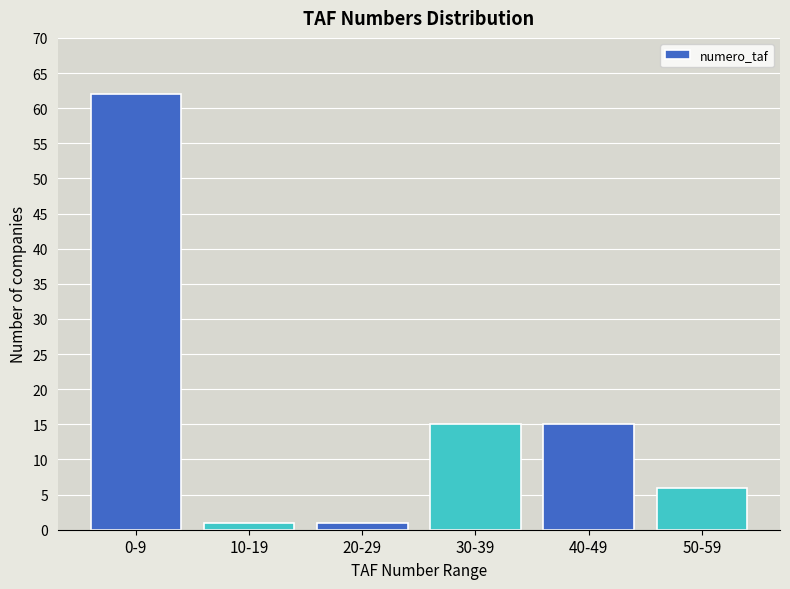

Reading left to right, list all the values displayed in this chart.

0-9=62	10-19=1	20-29=1	30-39=15	40-49=15	50-59=6